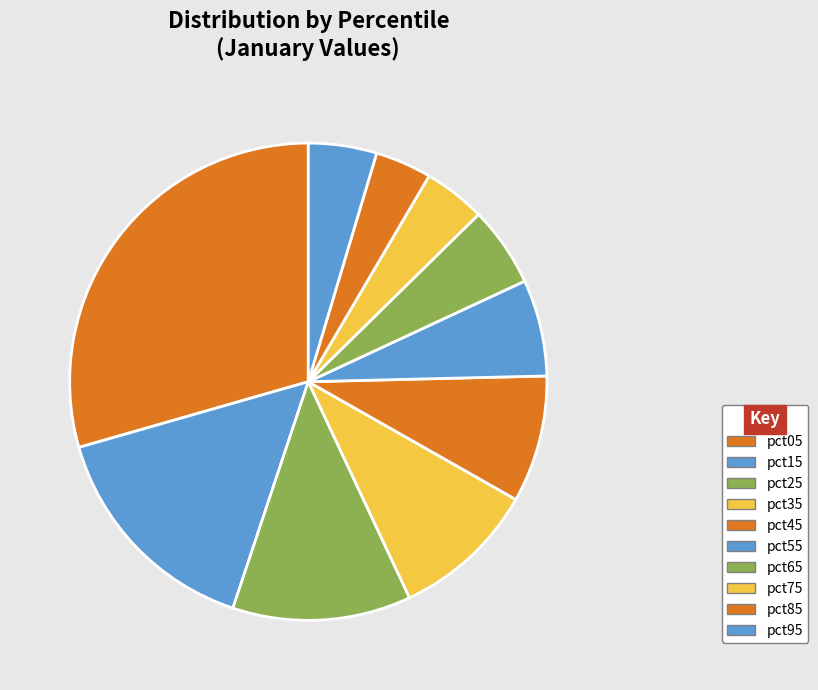

True or false: pct35 accounts for 10% of the total.

True